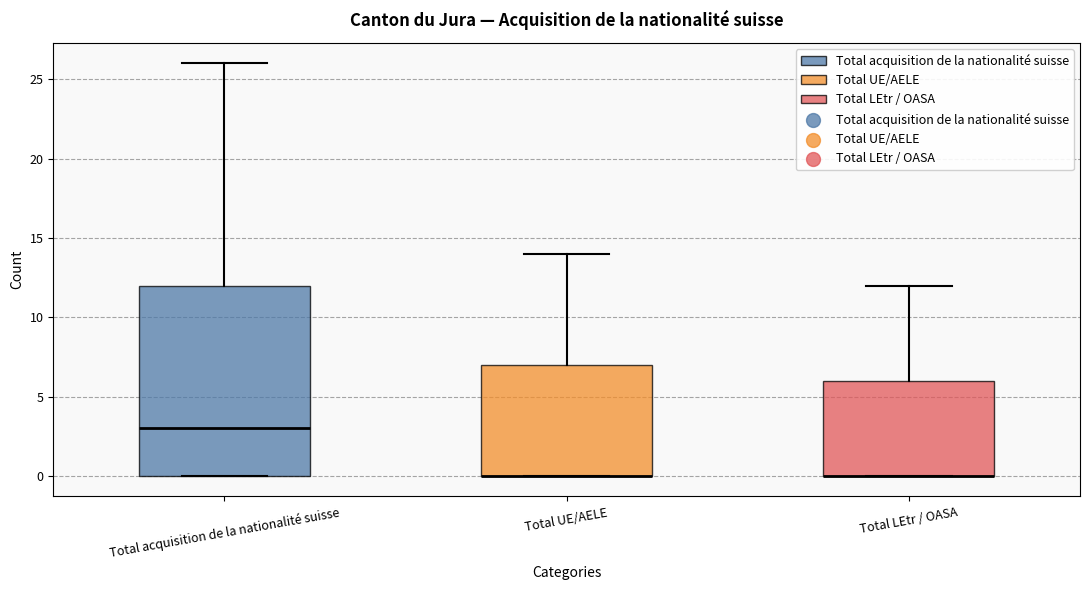

Reading left to right, transcribe this box plot: for each box, give where its median line is, the range the box spans, and where its two whiskers end, as read against the y-axis. The values are not printed on the chart, so give them approximately, as read against the axis.

Total acquisition de la nationalité suisse: median 3, box 0 to 12, whiskers 0 to 26
Total UE/AELE: median 0 (drawn on the box's lower edge), box 0 to 7, whiskers 0 to 14
Total LEtr / OASA: median 0 (drawn on the box's lower edge), box 0 to 6, whiskers 0 to 12